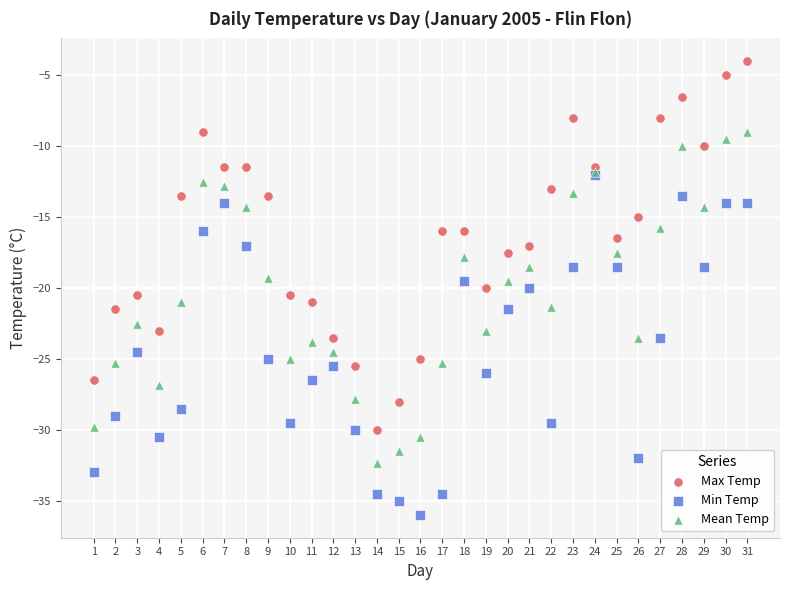

Which series contains the lowest Y value?

Min Temp